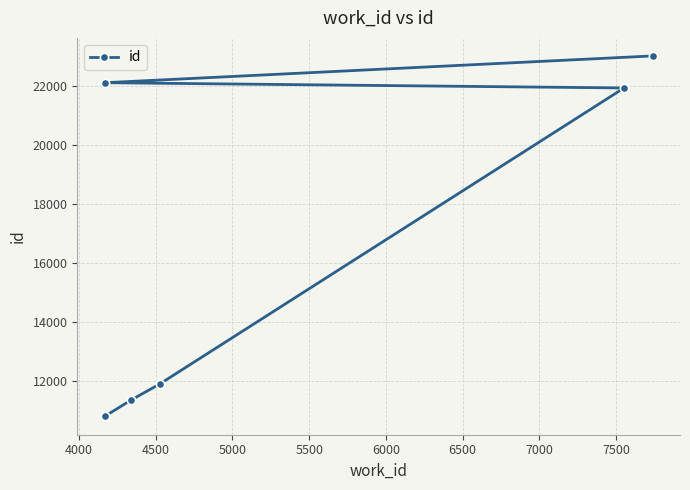

What is the maximum value shown in the chart?

23012